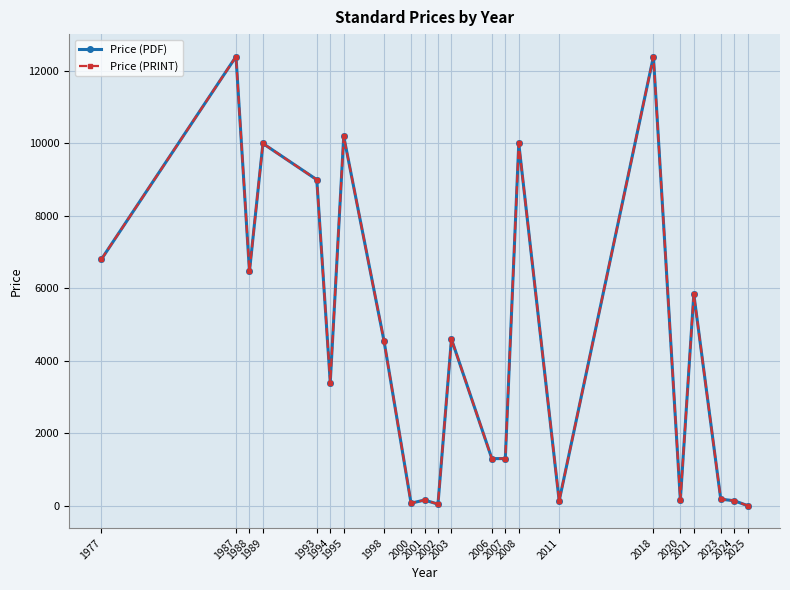

At how many categories does at least one series exceed 1981?

12